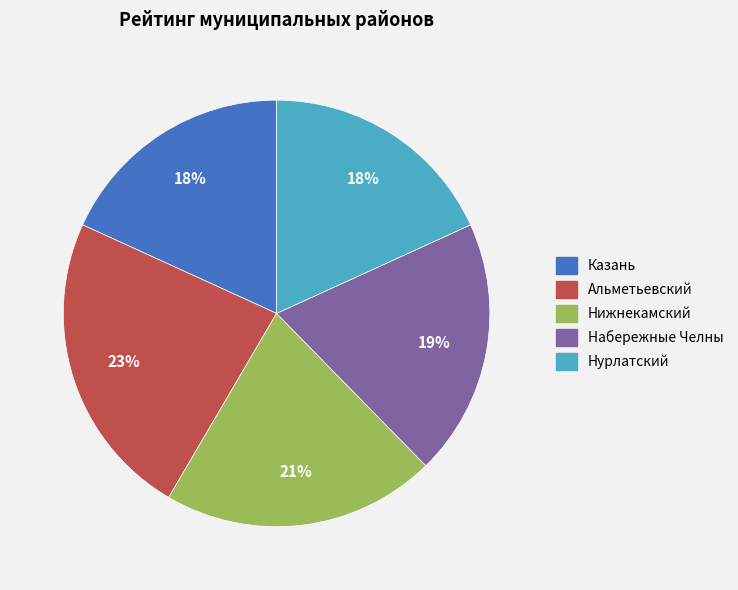

What percentage is the Альметьевский slice, to the nearest percent?

23%